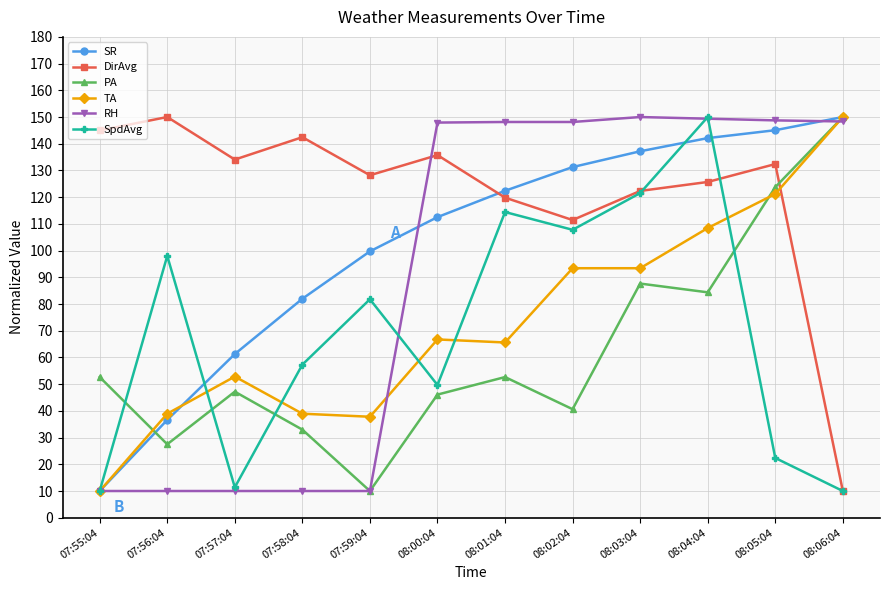

What is the difference between the highest and lowest values at 07:58:04?

132.5